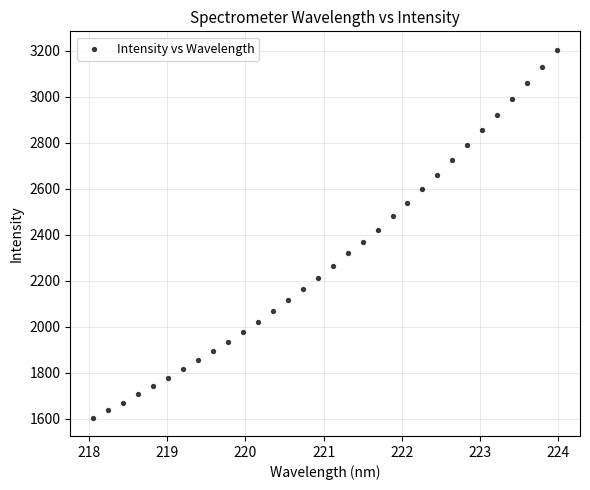

What is the range of X values (max minus min)?

5.9